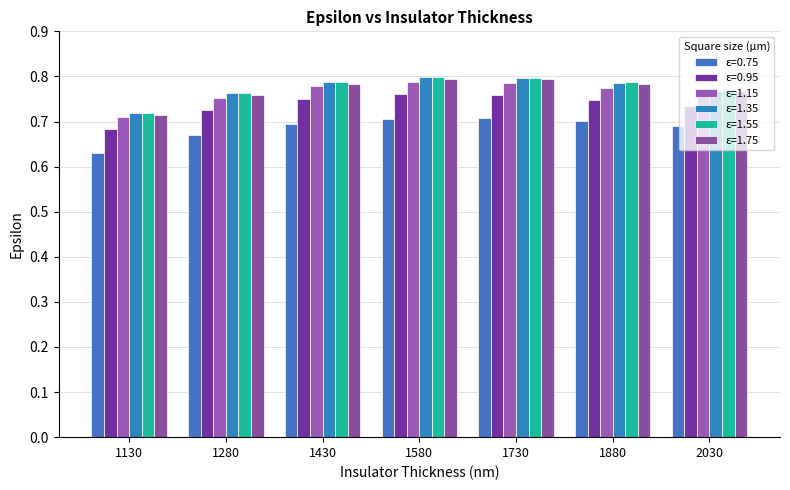

Are the bars grouped side by side (vs. stacked)?

Yes